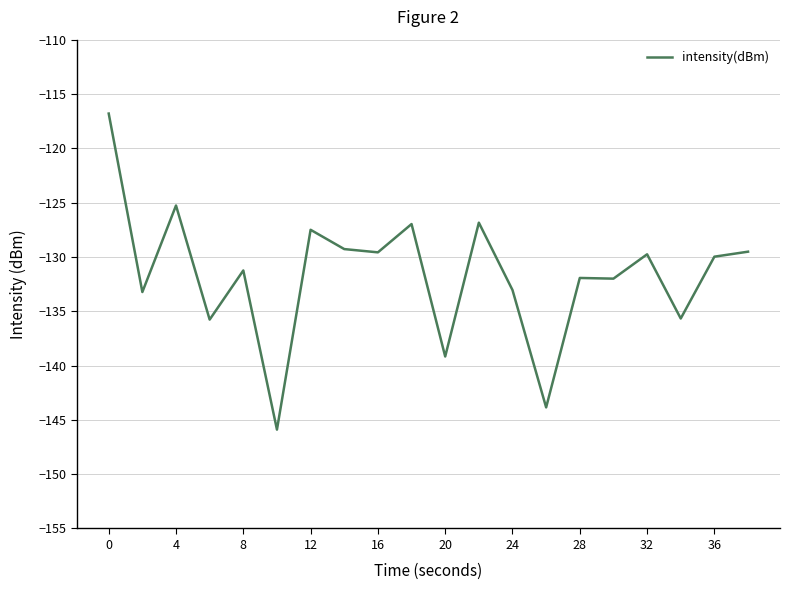

What is the greatest value displayed?

-116.8